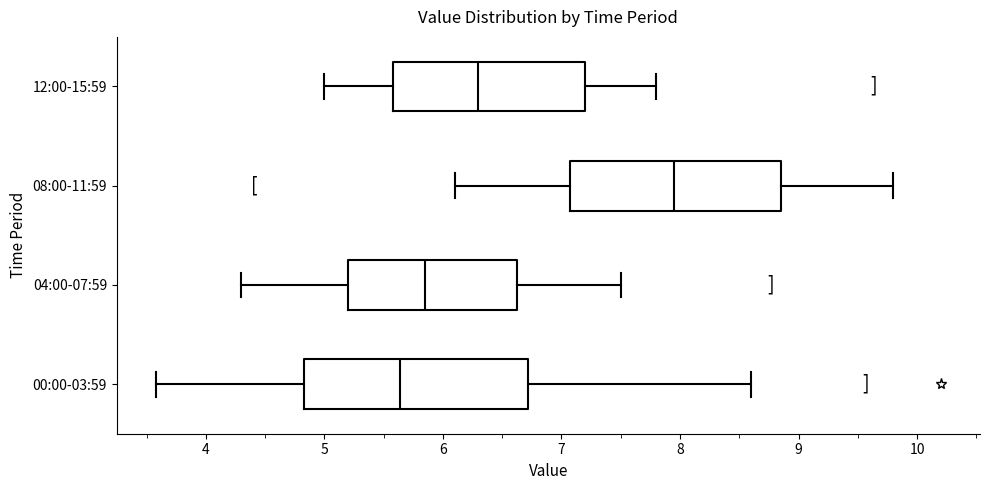

Which box's median line is the furthest to the right?

08:00-11:59